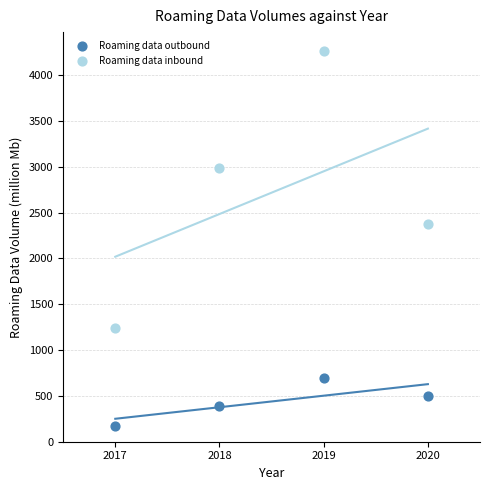

What are all the series names shown in the legend?

Roaming data outbound, Roaming data inbound